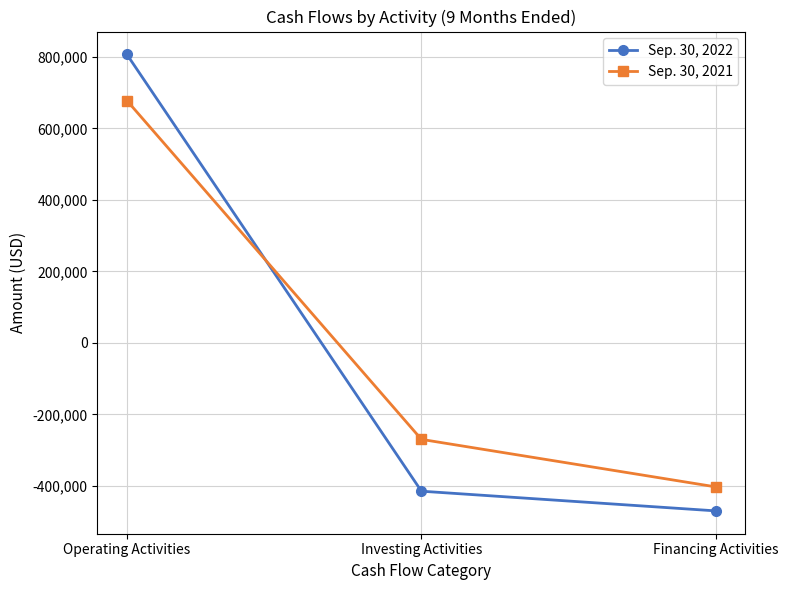

How many negative values does the Sep. 30, 2021 series have?

2